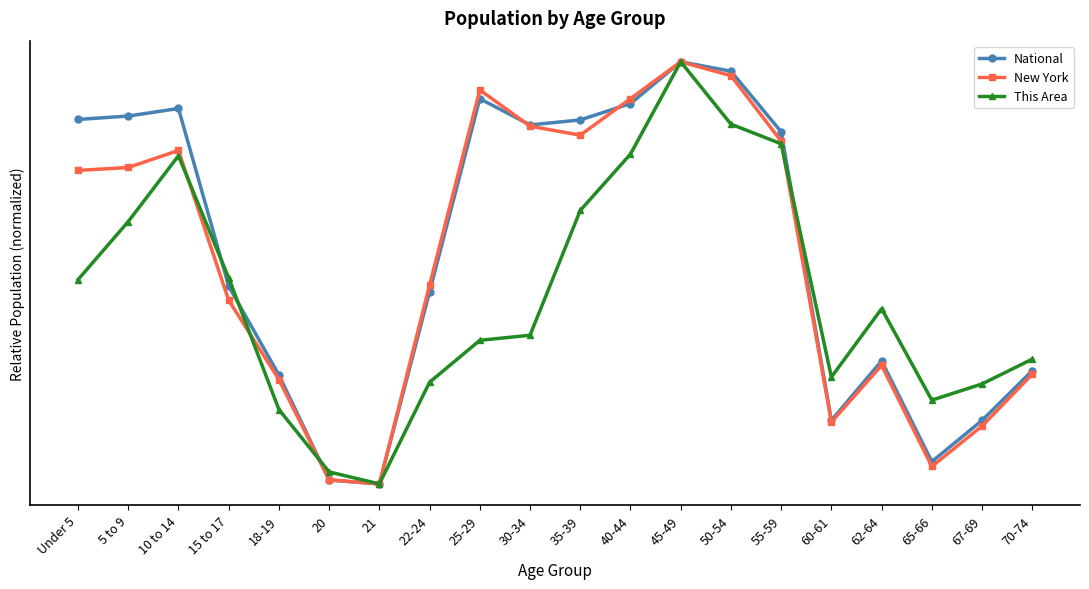

What are all the series names shown in the legend?

National, New York, This Area